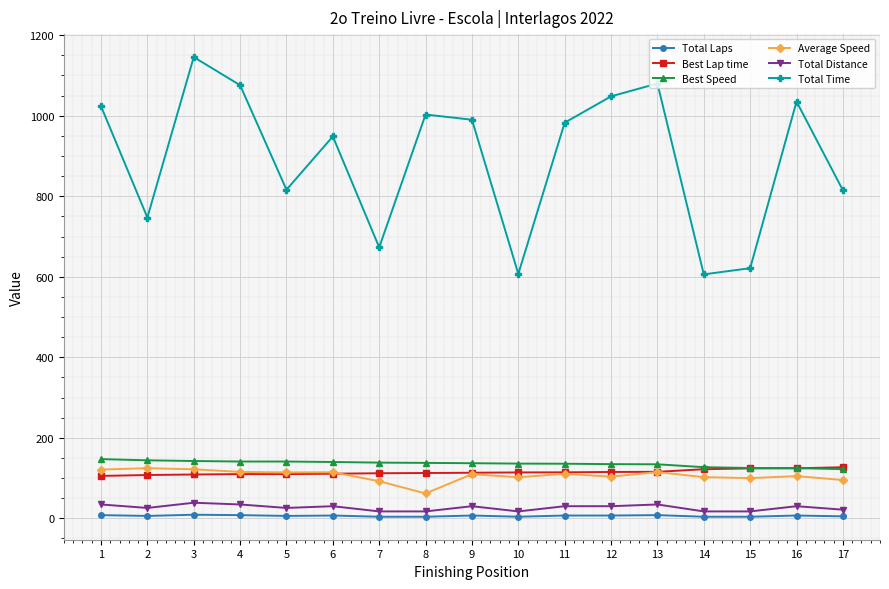

What is the minimum value for Best Speed?

122.2